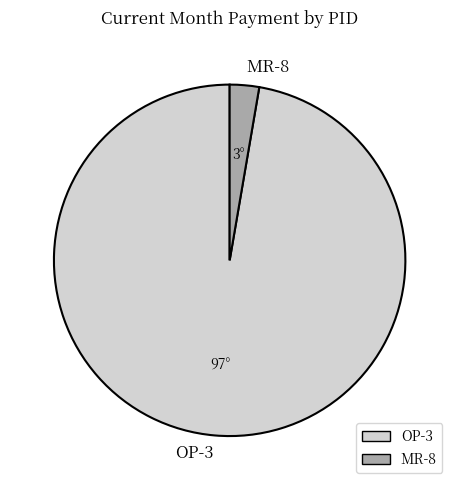

Which slice is the largest?

OP-3